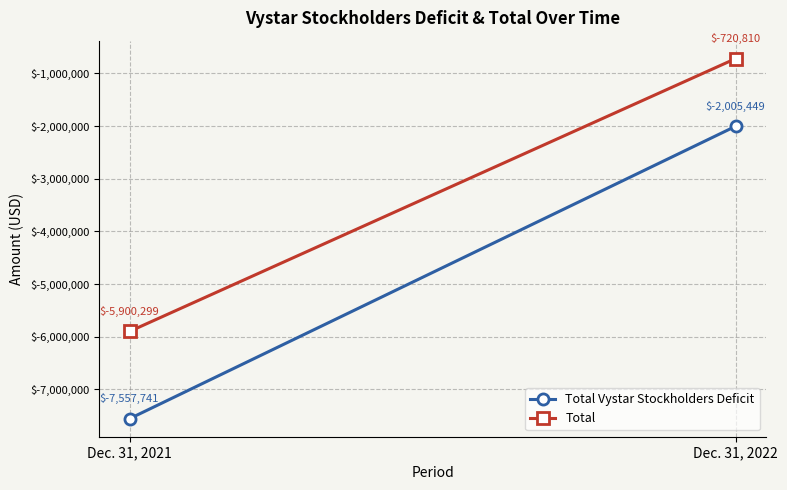

What is the smallest value displayed?

-7557741